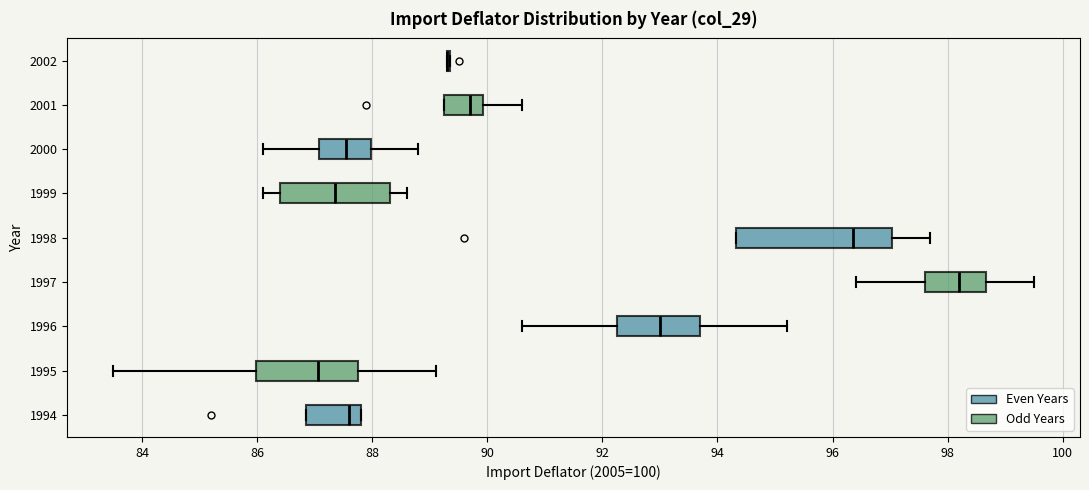

Reading bottom to top, transcribe this box plot: for each box, give where its median line is, the range the box spans, and where its two whiskers end, as read against the x-axis. The values are not printed on the chart, so give them approximately, as read against the axis.

1994: median 87.6, box 86.8 to 87.8, whiskers 86.8 to 87.8
1995: median 87.0, box 86.0 to 87.8, whiskers 83.6 to 89.2
1996: median 93.0, box 92.2 to 93.8, whiskers 90.6 to 95.2
1997: median 98.2, box 97.6 to 98.6, whiskers 96.4 to 99.6
1998: median 96.4, box 94.4 to 97.0, whiskers 94.4 to 97.8
1999: median 87.4, box 86.4 to 88.4, whiskers 86.2 to 88.6
2000: median 87.6, box 87.0 to 88.0, whiskers 86.2 to 88.8
2001: median 89.8, box 89.2 to 90.0, whiskers 89.2 to 90.6
2002: box collapsed to a line at 89.4, whiskers 89.4 to 89.4